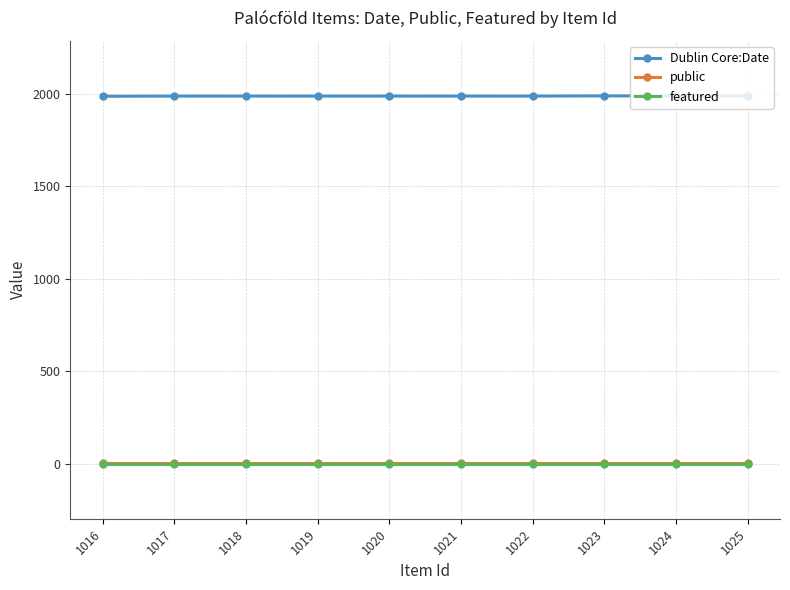

True or false: featured and public intersect in this chart.

False